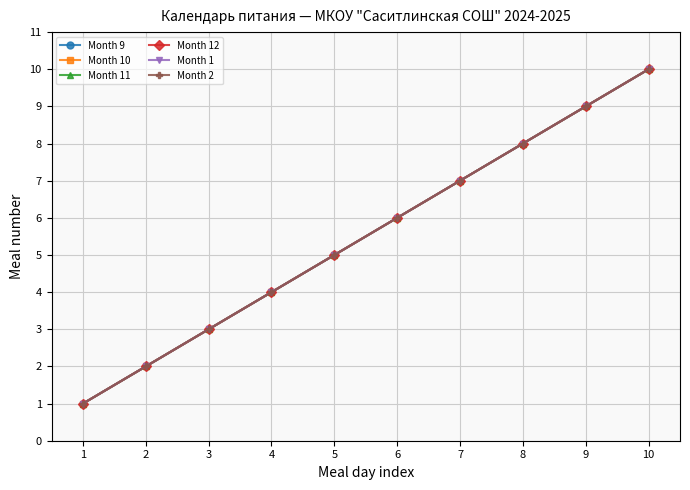

Is this an area chart (filled region under the line)?

No